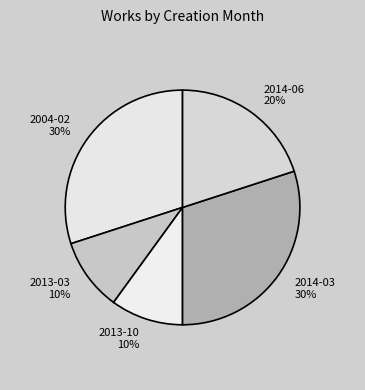

Combined, do 2014-03 and 2004-02 account for over 50%?

Yes